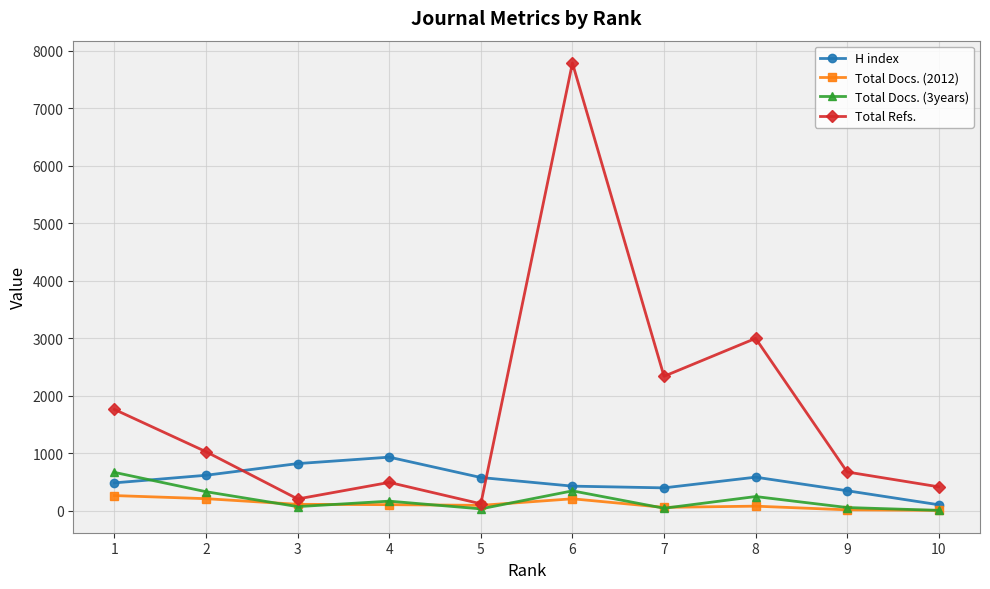

Which series has the widest spread of values?

Total Refs.